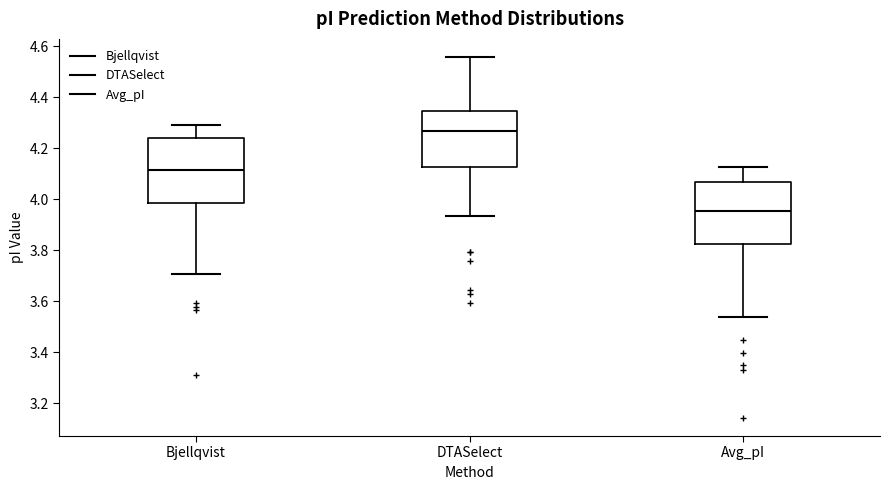

Reading left to right, read every box against the y-axis: the position of its median line, the range the box covers, and the ends of its whiskers. The values are not printed on the chart, so give them approximately, as read against the axis.

Bjellqvist: median 4.12, box 3.98 to 4.24, whiskers 3.70 to 4.30
DTASelect: median 4.26, box 4.12 to 4.34, whiskers 3.94 to 4.56
Avg_pI: median 3.96, box 3.82 to 4.06, whiskers 3.54 to 4.12